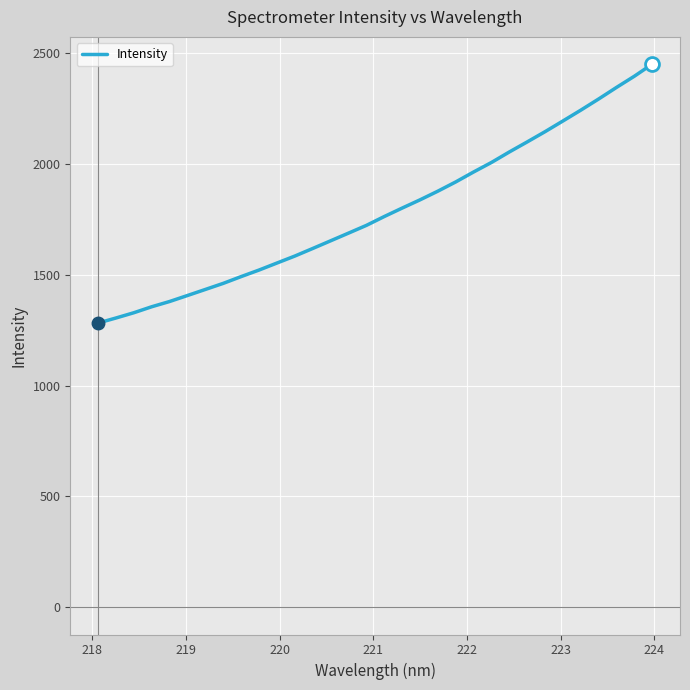

What is the difference between the maximum and minimum values?

1168.1